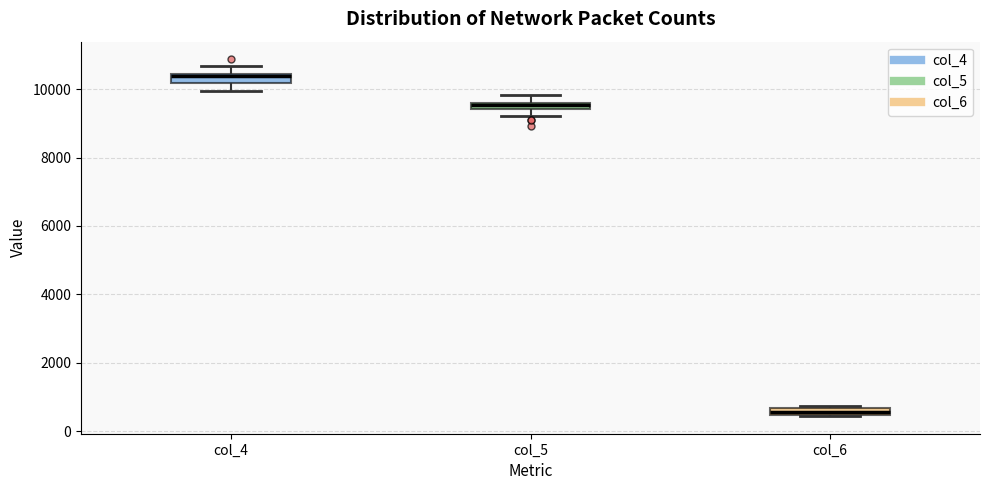

Which box has the lowest median line?

col_6